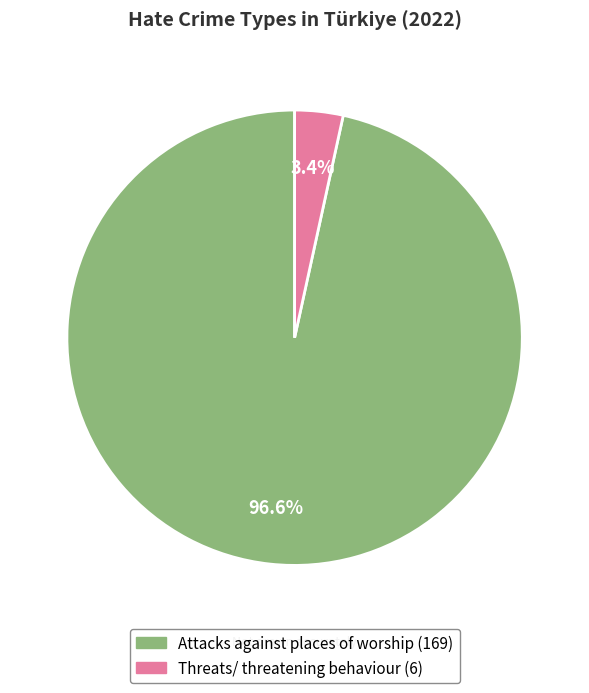

Which has a higher value, Threats/ threatening behaviour or Attacks against places of worship?

Attacks against places of worship